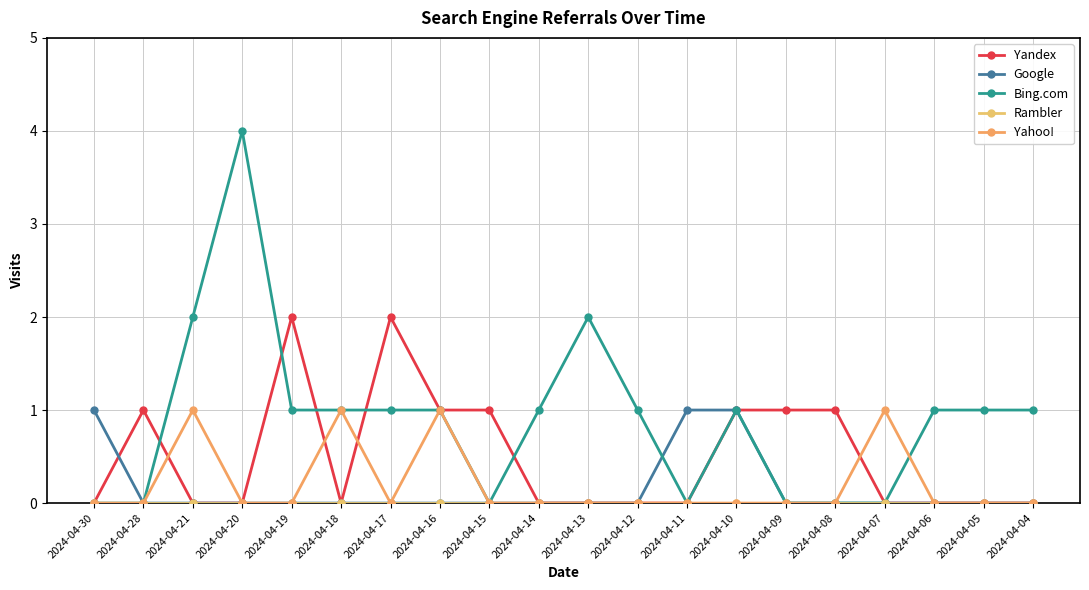

How many lines are shown in the chart?

5